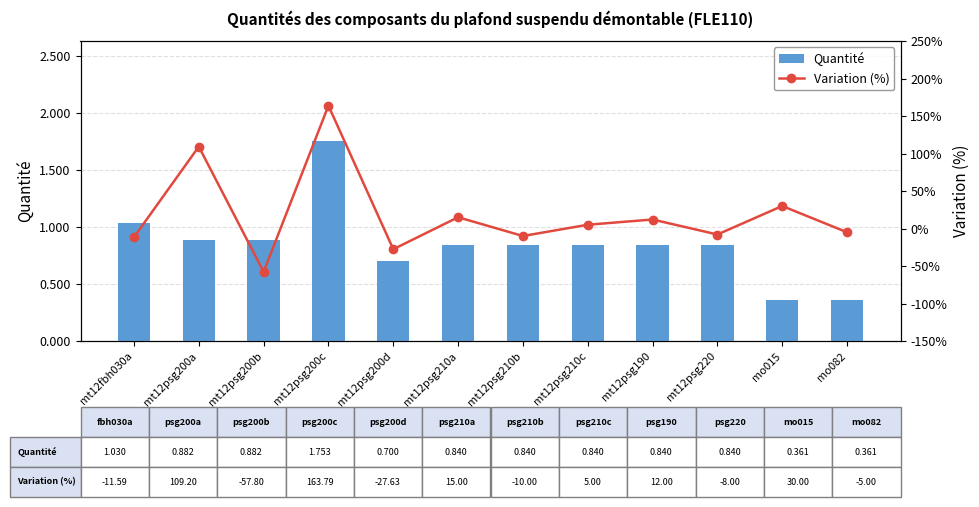

The Variation (%) series shows 163.8 at mt12psg200c. True or false?

True